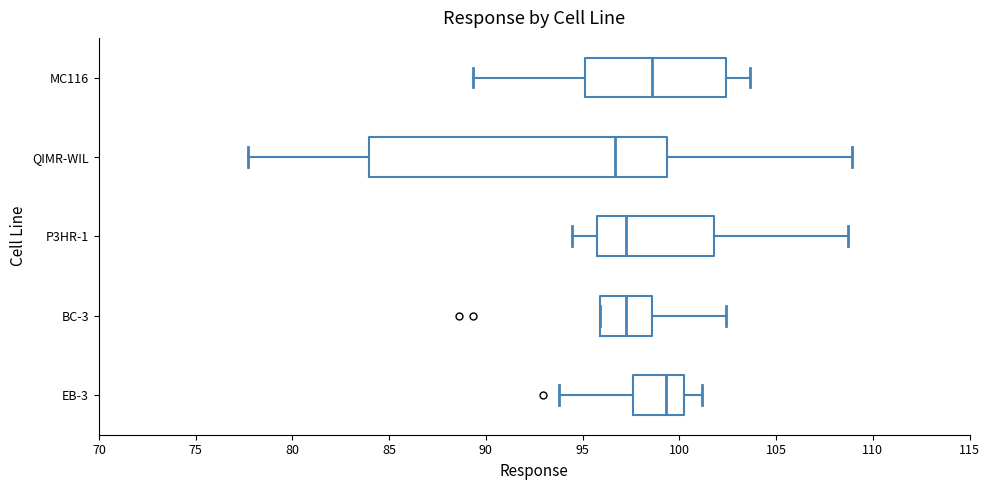

Where is the right edge of the box for QIMR-WIL on the x-axis? The values are not printed on the chart, so give them approximately, as read against the axis.

99.5